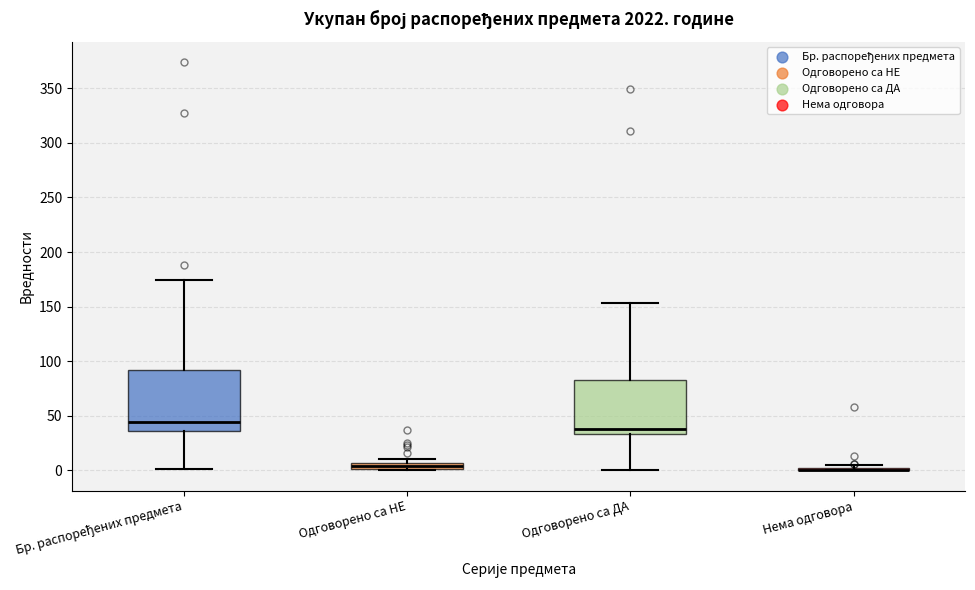

Which box is the tallest, from its lower edge to its upper edge?

Бр. распоређених предмета